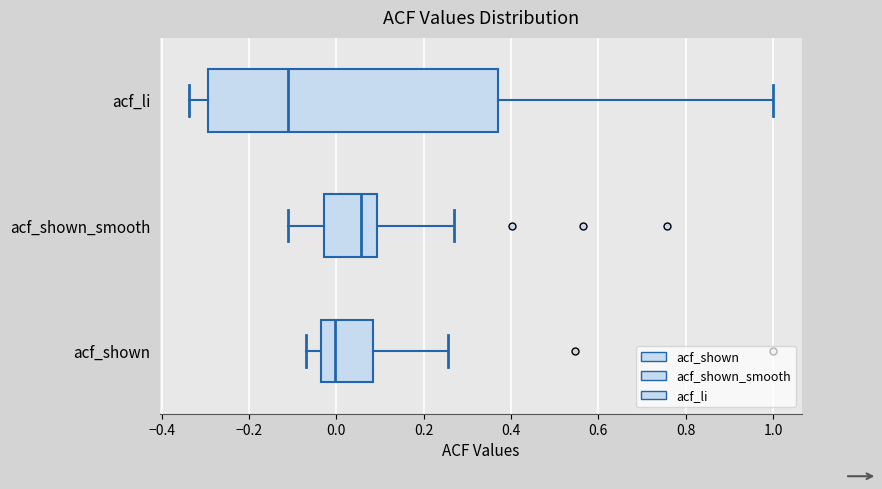

Reading bottom to top, read every box against the x-axis: the position of its median line, the range the box covers, and the ends of its whiskers. The values are not printed on the chart, so give them approximately, as read against the axis.

acf_shown: median 0.00, box -0.04 to 0.08, whiskers -0.06 to 0.26
acf_shown_smooth: median 0.06, box -0.02 to 0.10, whiskers -0.12 to 0.28
acf_li: median -0.10, box -0.30 to 0.38, whiskers -0.34 to 1.00